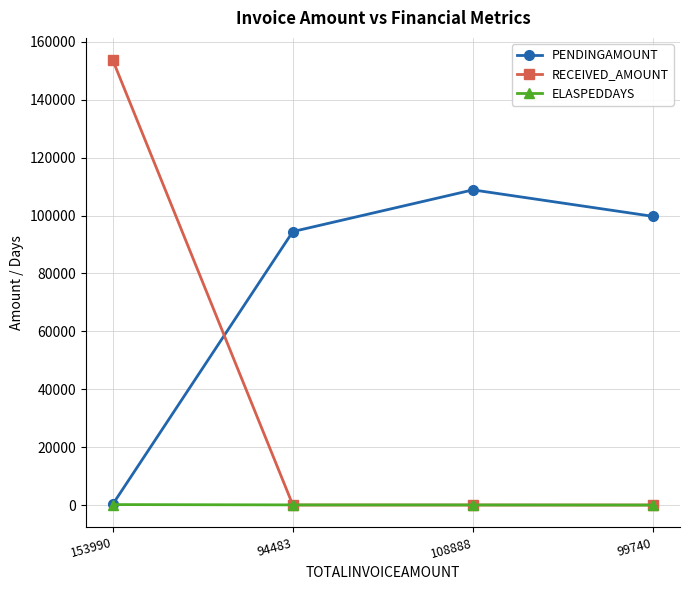

True or false: RECEIVED_AMOUNT and PENDINGAMOUNT cross at least once.

True